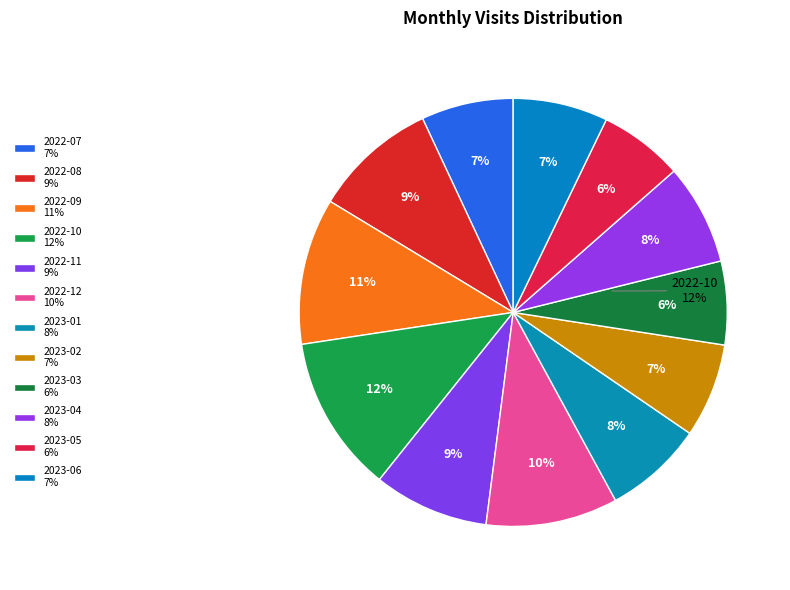

To the nearest percent, what percentage of the pie is 2023-04?

8%